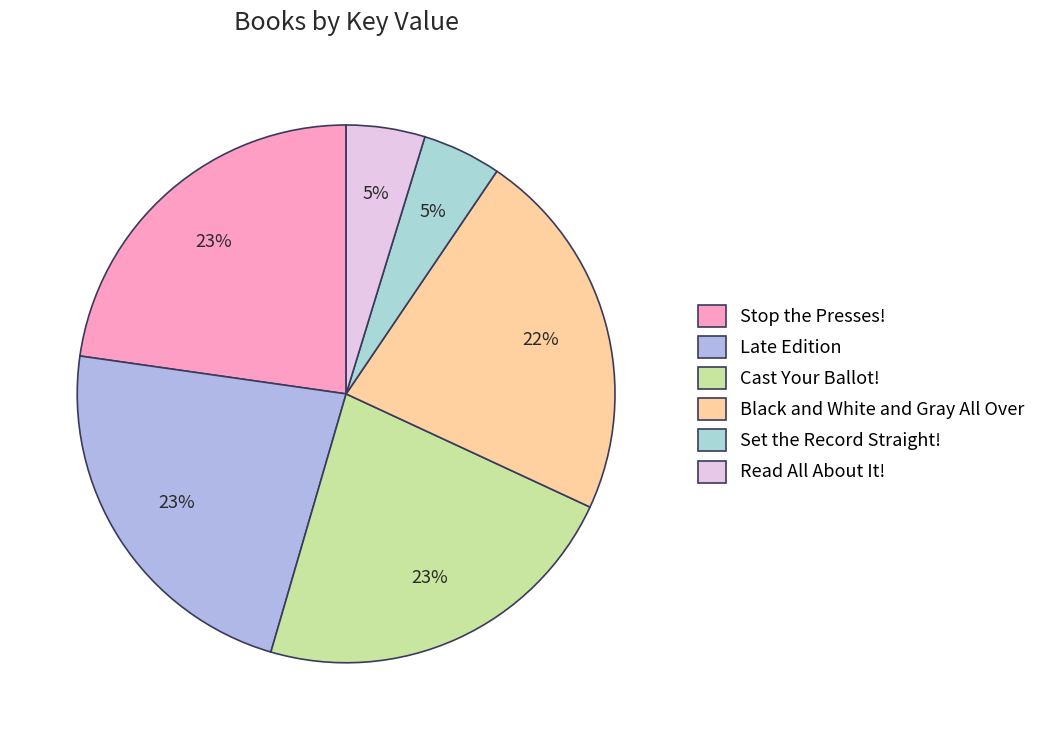

How many slices are in this pie chart?

6